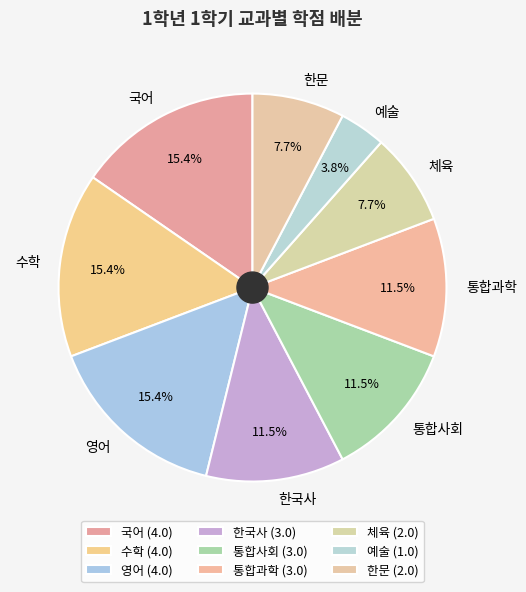

Does any single category account for the majority?

No